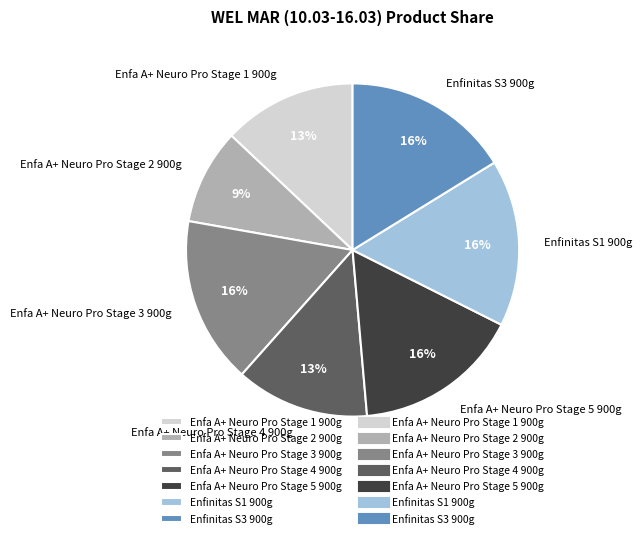

To the nearest percent, what portion does Enfa A+ Neuro Pro Stage 3 900g represent?

16%